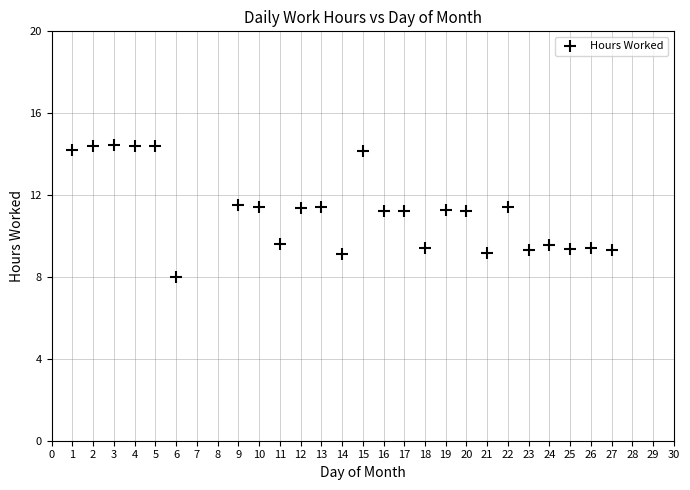

What is the range of Y values (max minus min)?

6.5